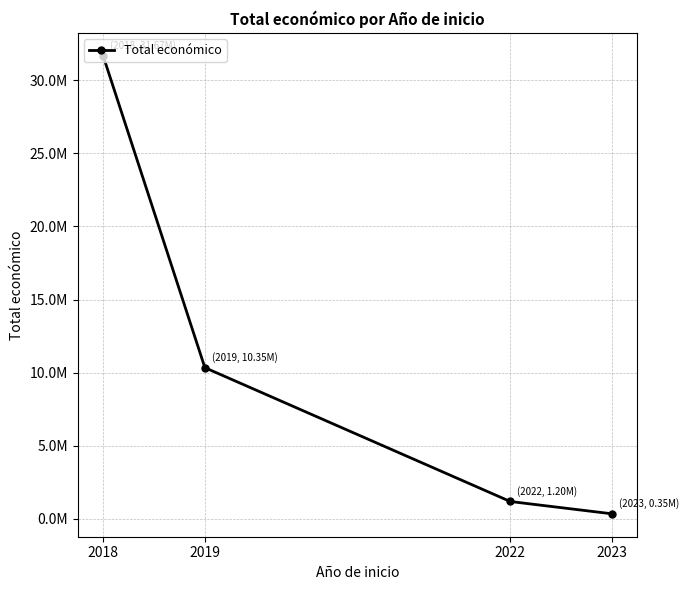

What is the average value?

10891518